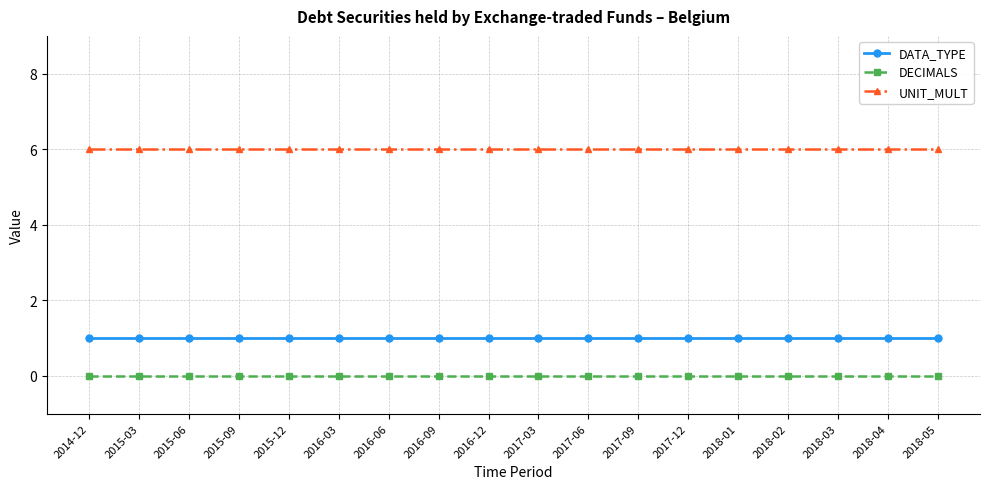

What is the label of the 9th point from the right?

2017-03